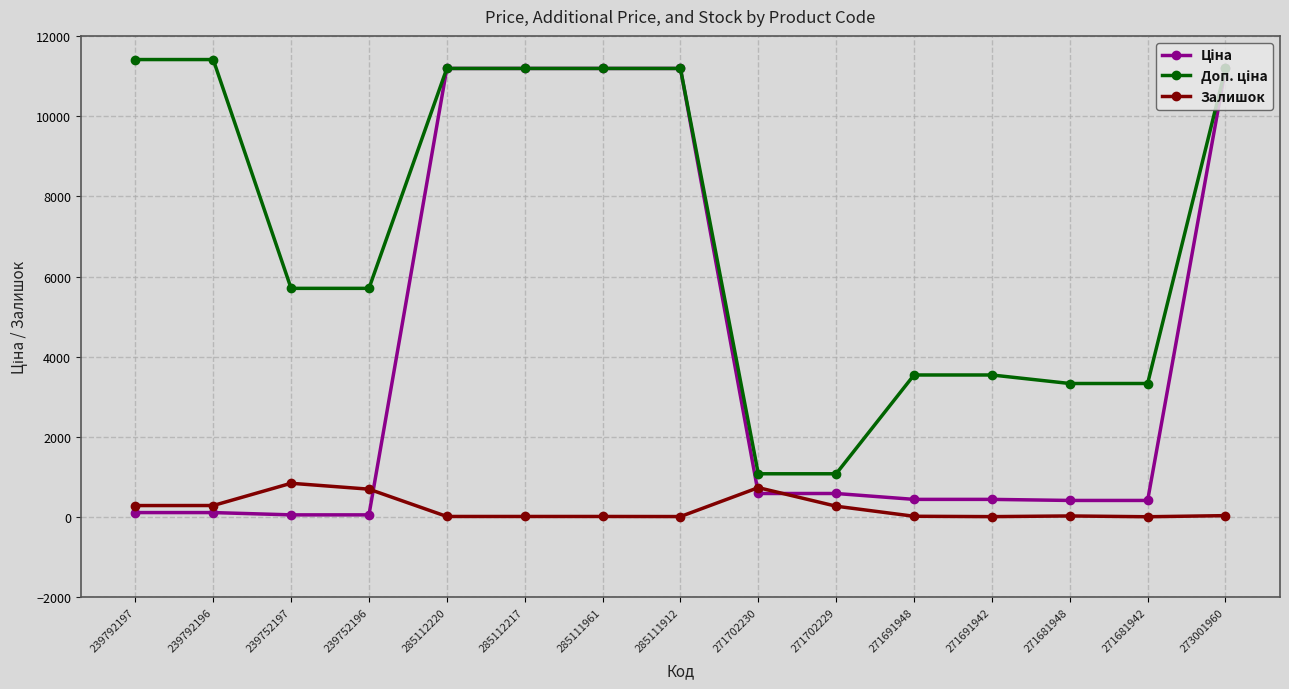

At how many categories does at least one series exceed 8744?

7